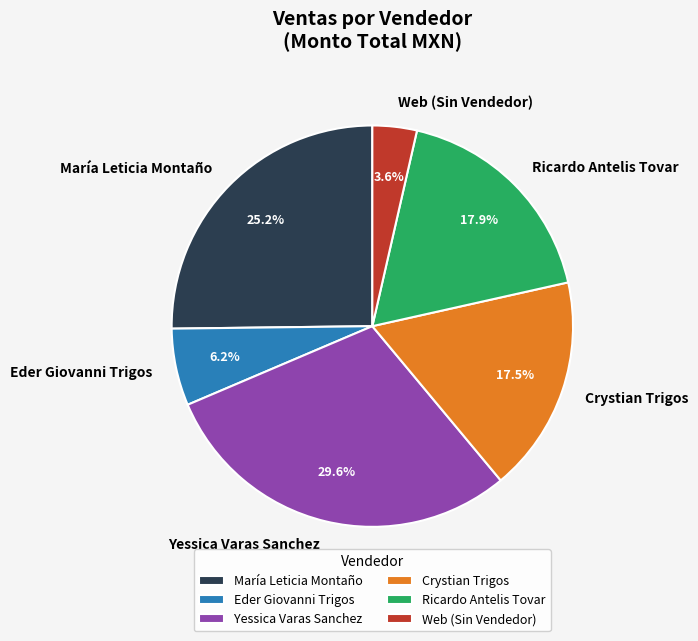

To the nearest percent, what is the difference between the largest and smallest slice percentages?

26%